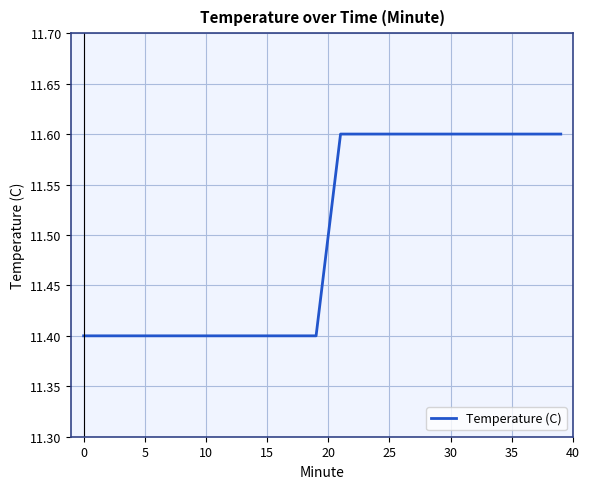

What is the greatest value displayed?

11.6